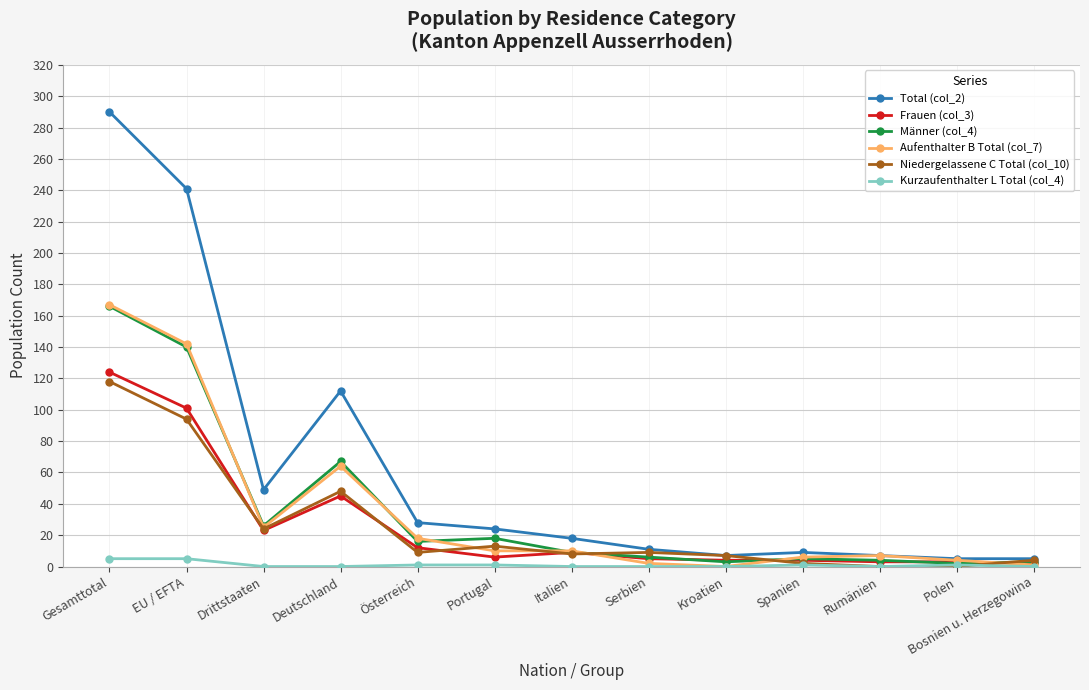

Where is Aufenthalter B Total (col_7) nearest to the value 83?

Deutschland